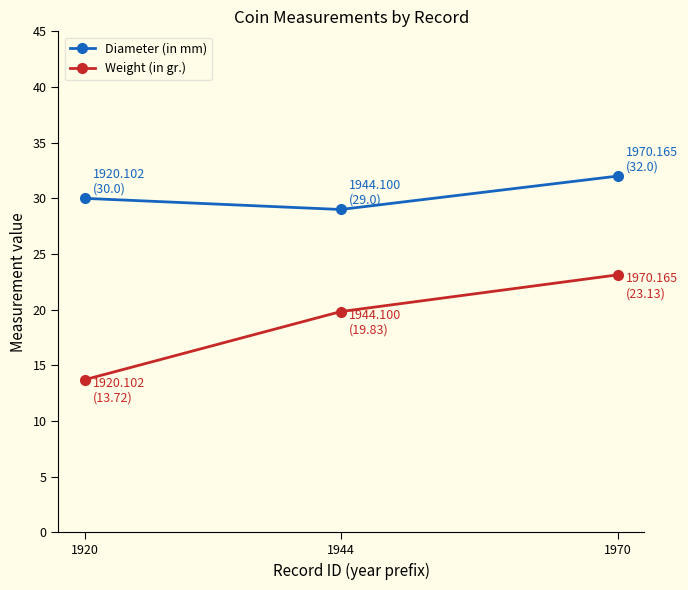

What is the highest value of the Weight (in gr.) series?

23.1